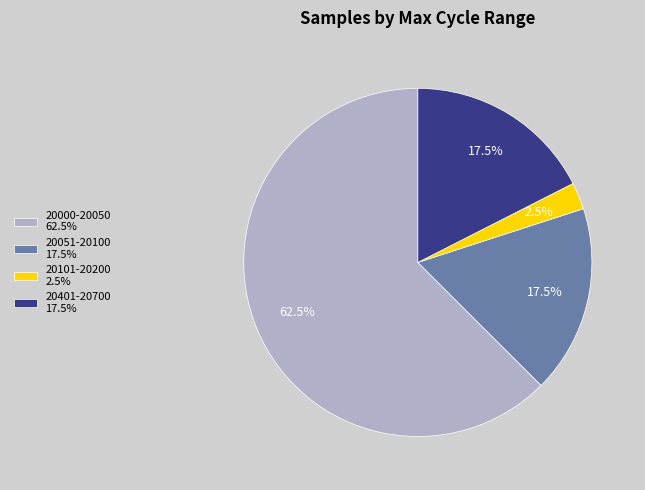

How many segments does this pie chart have?

4